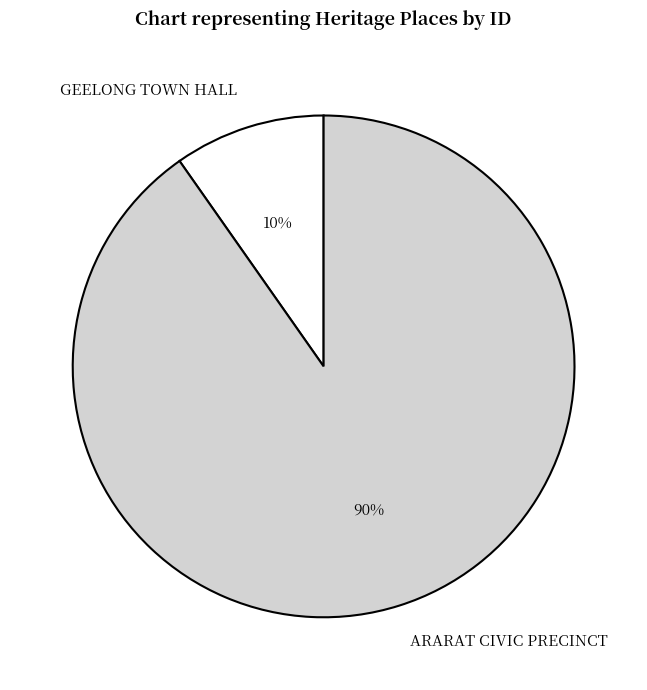

To the nearest percent, what portion does GEELONG TOWN HALL represent?

10%